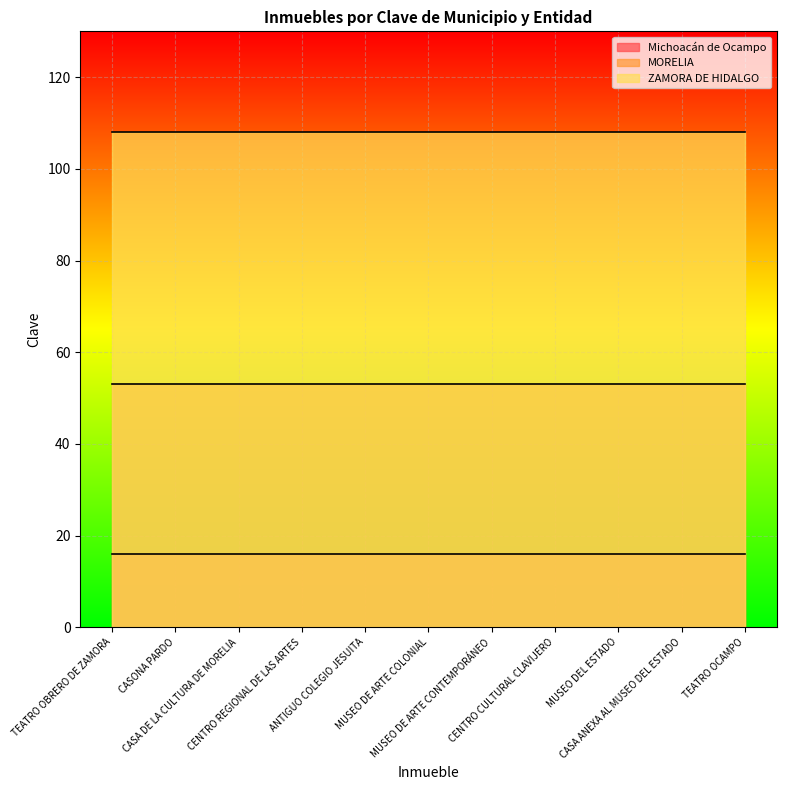

The Michoacán de Ocampo series shows 16 at TEATRO OCAMPO. True or false?

True